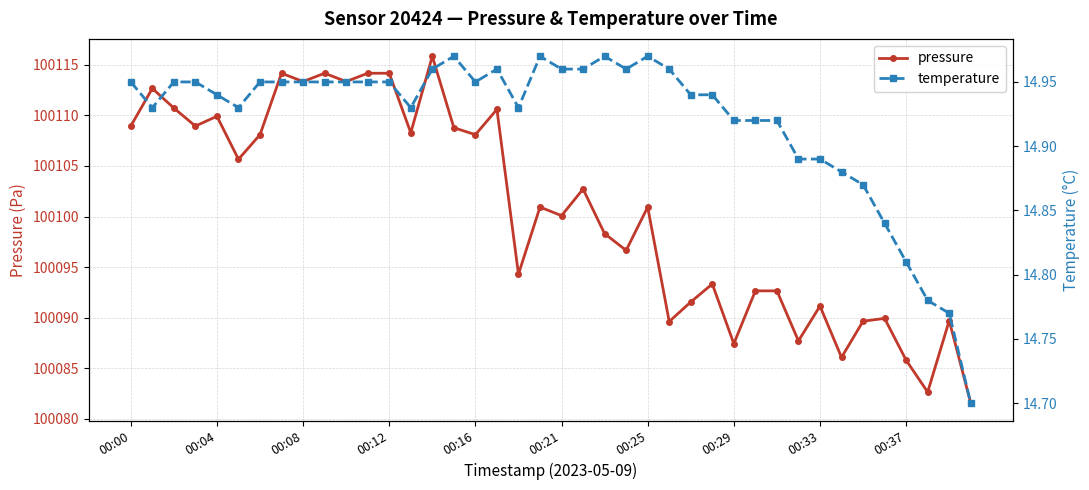

Between 21 and 35, which series saw the biggest shift?

pressure